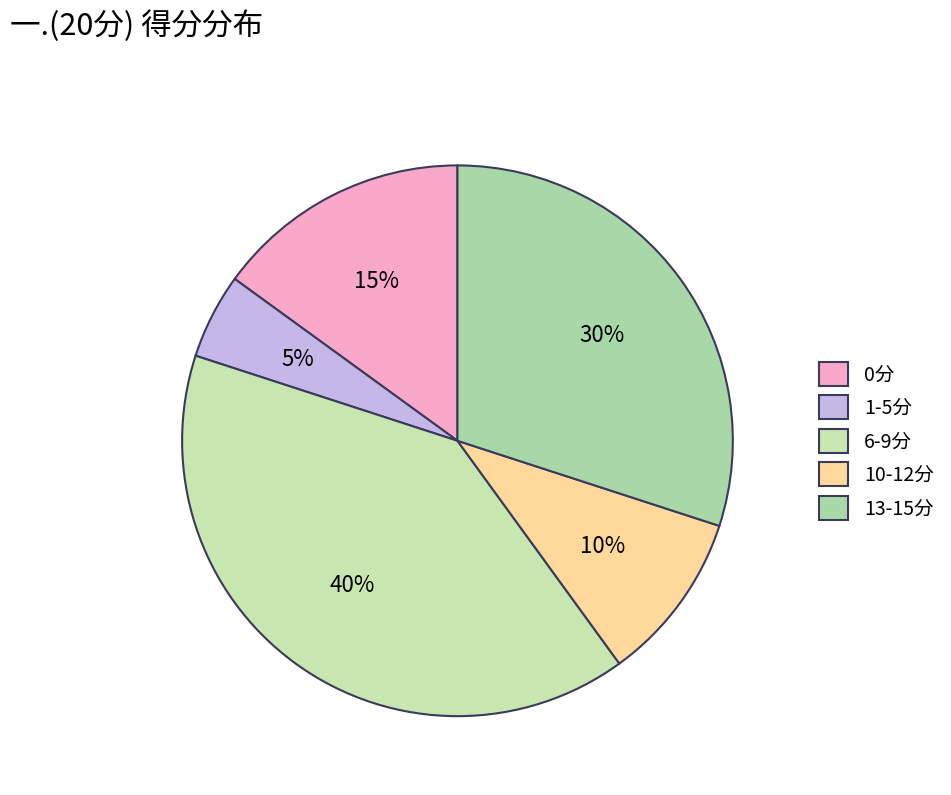

Rank the categories by value from highest to lowest.

6-9分, 13-15分, 0分, 10-12分, 1-5分